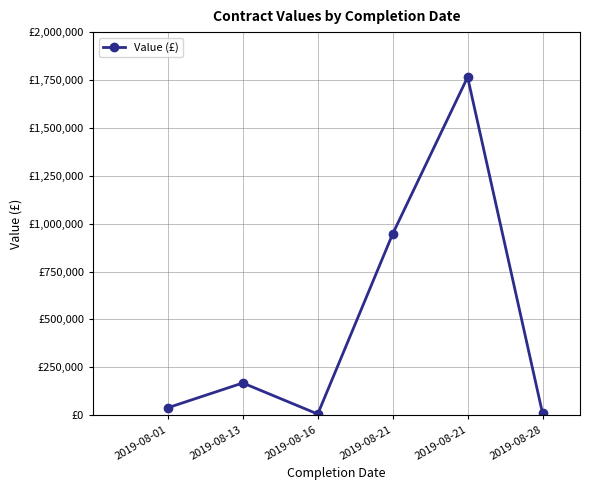

True or false: the data has more than 2 interior local peaks.

False